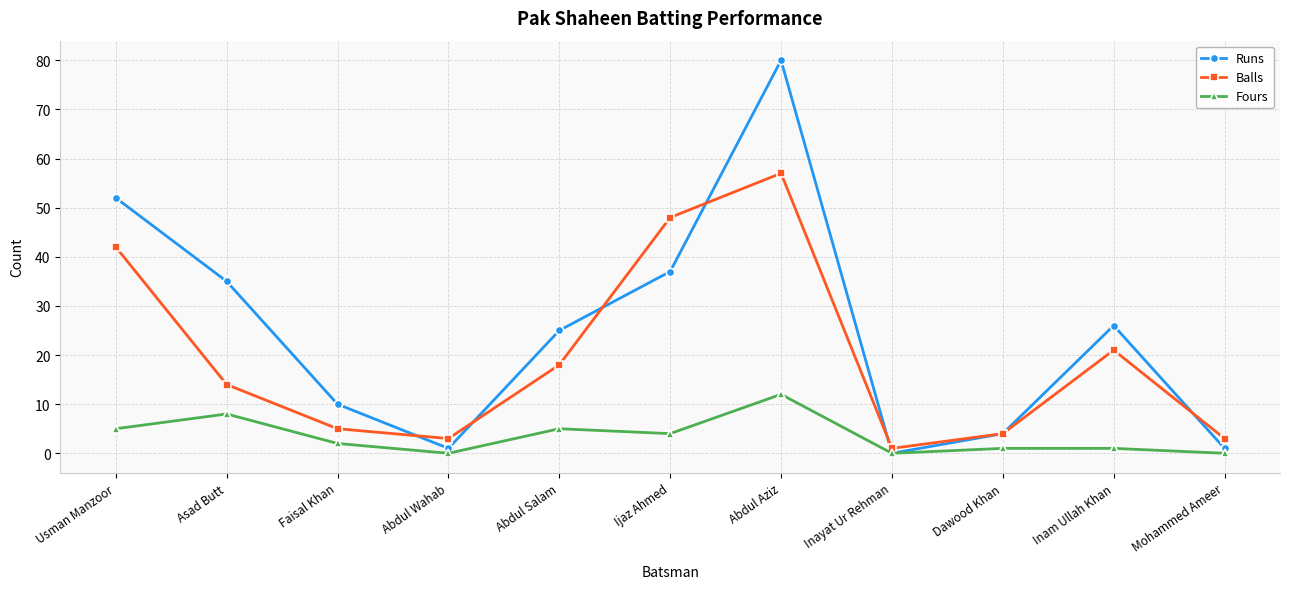

What position from the left is Inayat Ur Rehman?

8